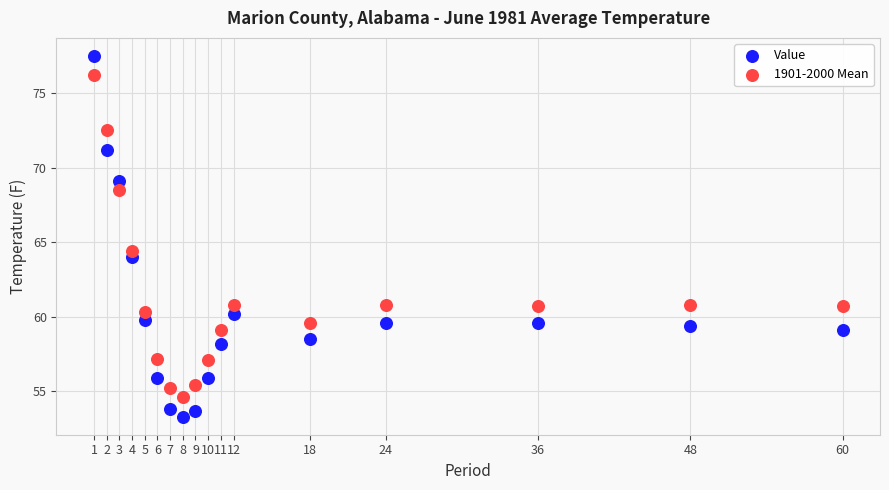

Which series has the widest spread of Y values?

Value